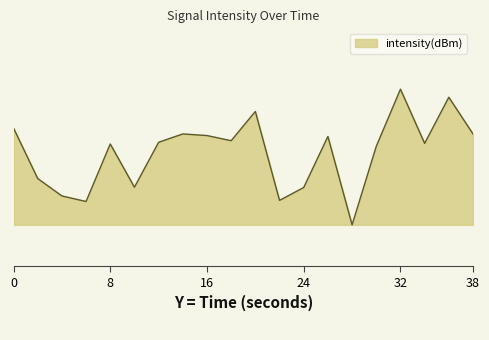

Does the chart display data point markers on the line(s)?

No